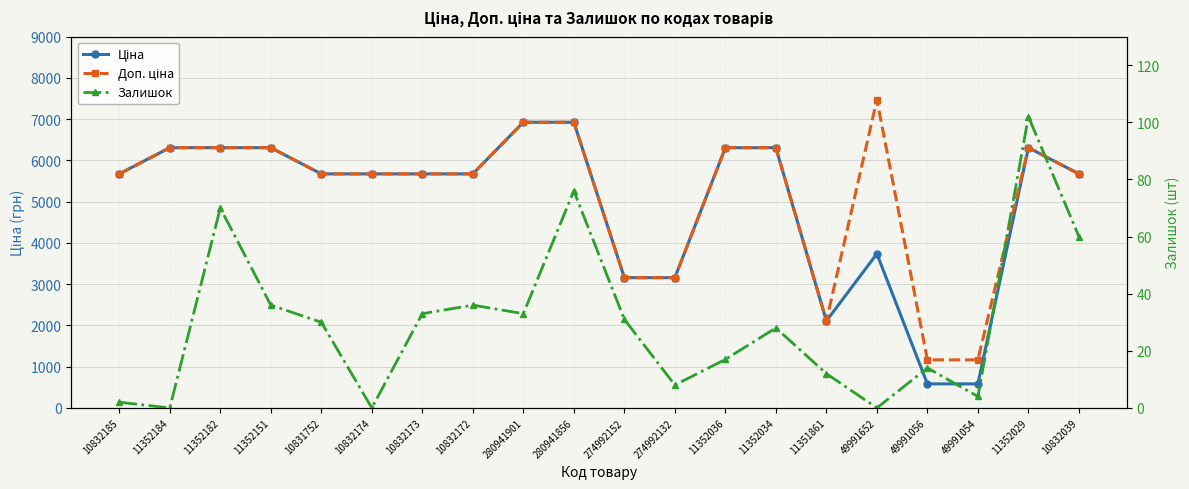

How many interior local valleys does the Залишок series have?

6